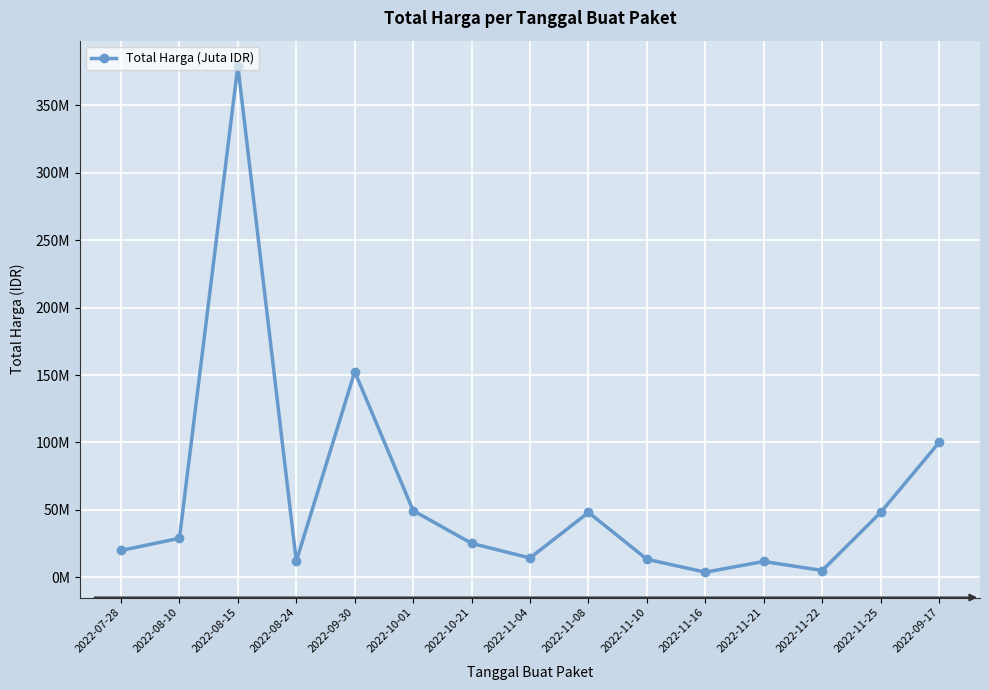

Count the number of values greater than 25200000.

7